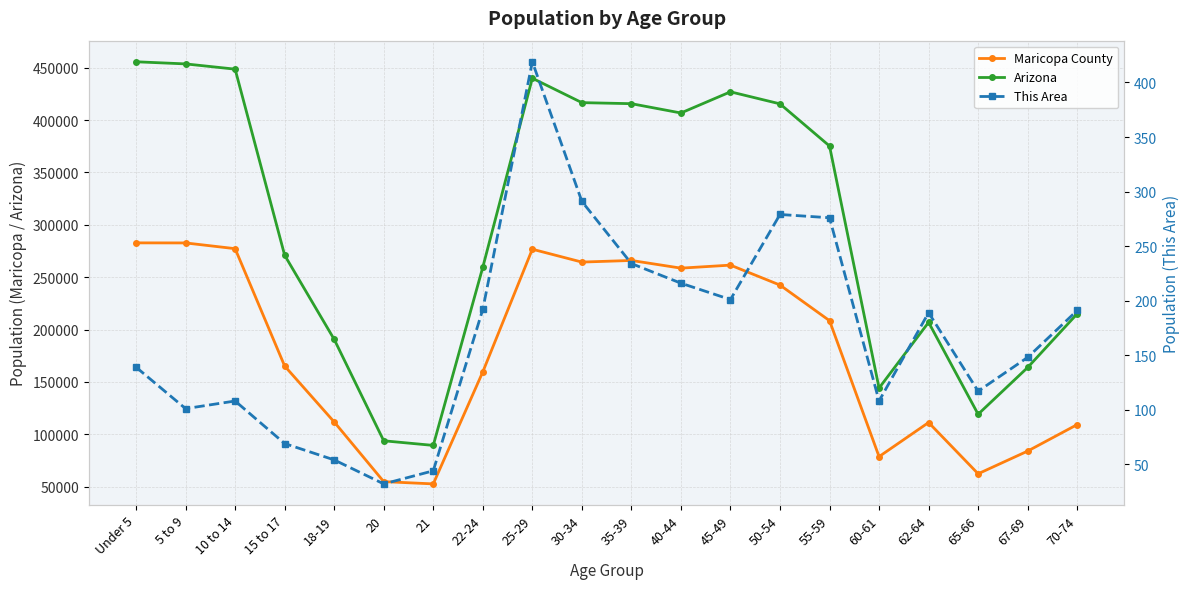

Reading left to right, list all the values displayed in this chart.

Maricopa County: Under 5=282770	5 to 9=282709	10 to 14=277228	15 to 17=165154	18-19=111745	20=54750	21=52584	22-24=159538	25-29=276704	30-34=264422	35-39=265969	40-44=258629	45-49=261506	50-54=242459	55-59=208461	60-61=78643	62-64=111205	65-66=62253	67-69=83922	70-74=109213
Arizona: Under 5=455715	5 to 9=453680	10 to 14=448664	15 to 17=270955	18-19=190627	20=93756	21=89342	22-24=259486	25-29=439998	30-34=416695	35-39=415693	40-44=406801	45-49=427022	50-54=415524	55-59=375268	60-61=144092	62-64=206868	65-66=119102	67-69=163764	70-74=215026
This Area: Under 5=139	5 to 9=101	10 to 14=108	15 to 17=69	18-19=54	20=32	21=44	22-24=192	25-29=419	30-34=291	35-39=234	40-44=216	45-49=201	50-54=279	55-59=276	60-61=108	62-64=189	65-66=117	67-69=148	70-74=191